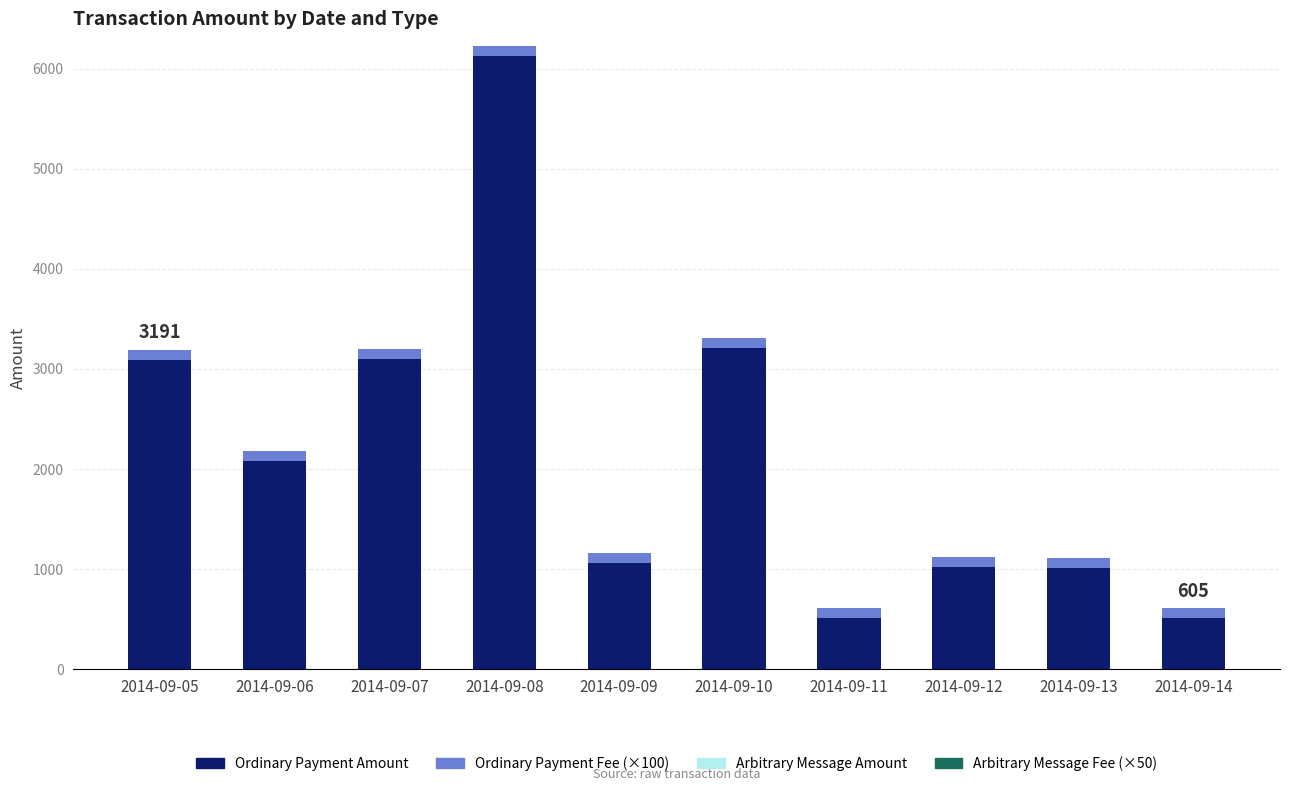

What is the value of the Ordinary Payment Amount bar at the 6th from the left?

3203.8